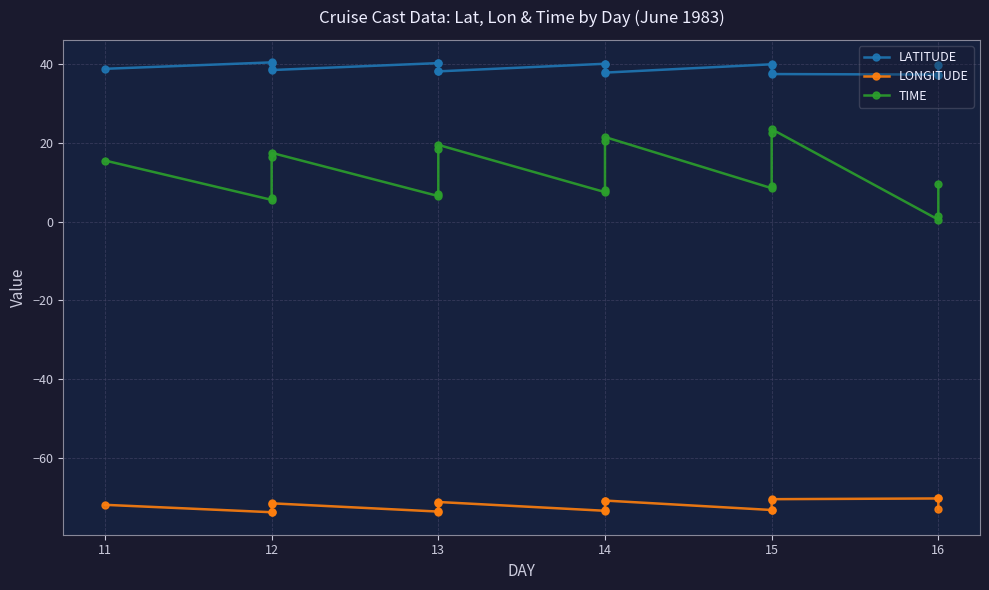

At how many categories does at least one series exceed -52?

20